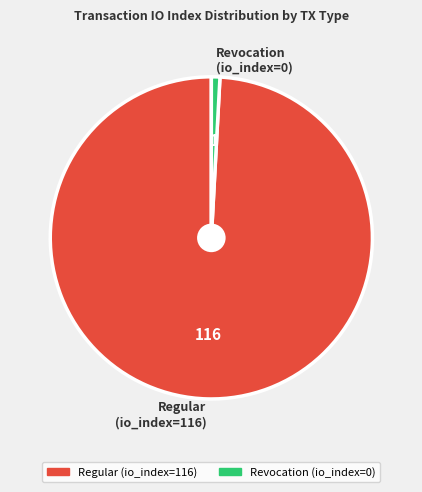

Which slice represents more than half of the pie?

Regular (io_index=116)